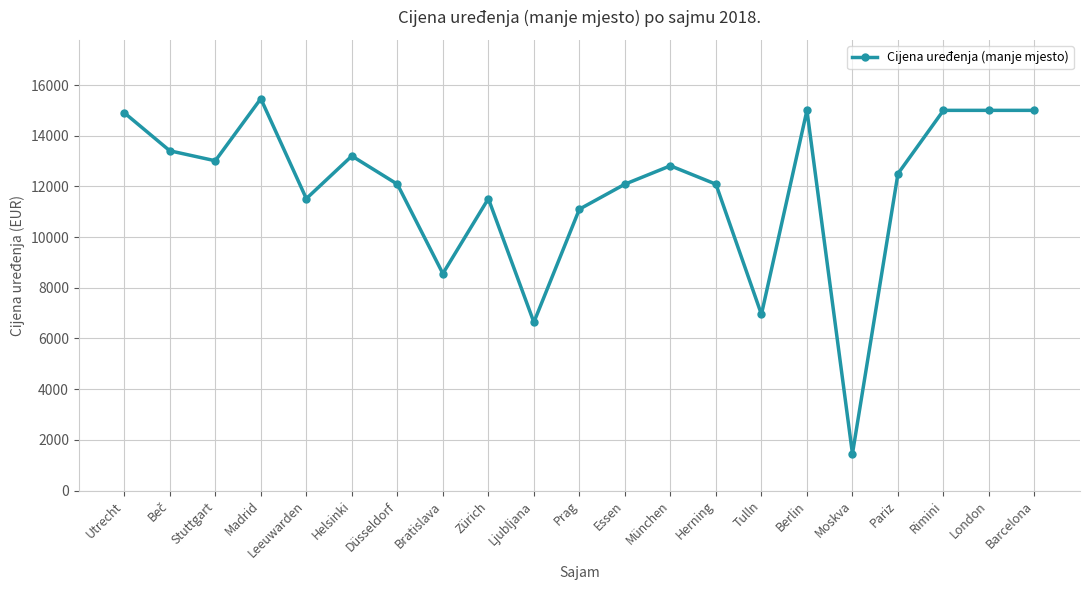

Which category has the highest value across all series?

Madrid